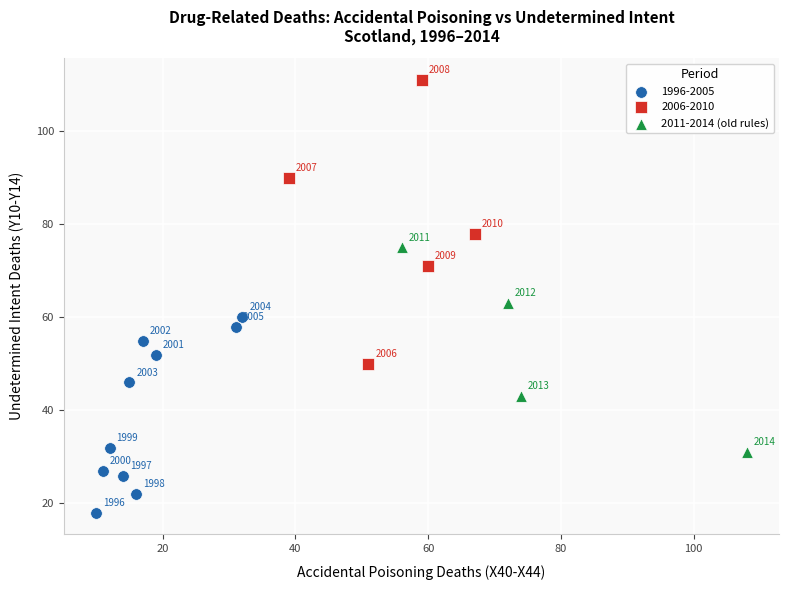

Which series contains the lowest Y value?

1996-2005